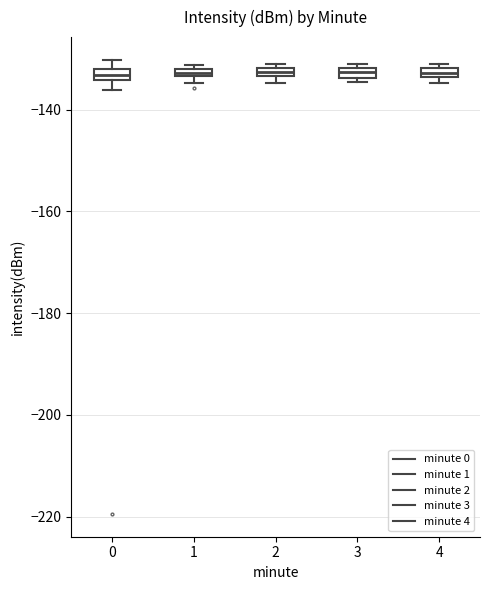

Where is the upper edge of the box at x = 4 on the y-axis? The values are not printed on the chart, so give them approximately, as read against the axis.

-132